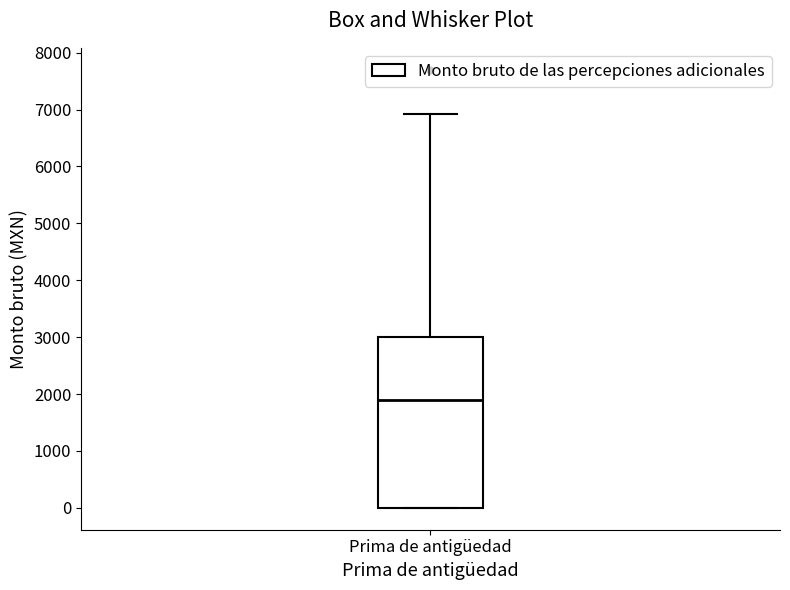

Where does the median line of the box for Prima de antigüedad sit on the y-axis? The values are not printed on the chart, so give them approximately, as read against the axis.

1900